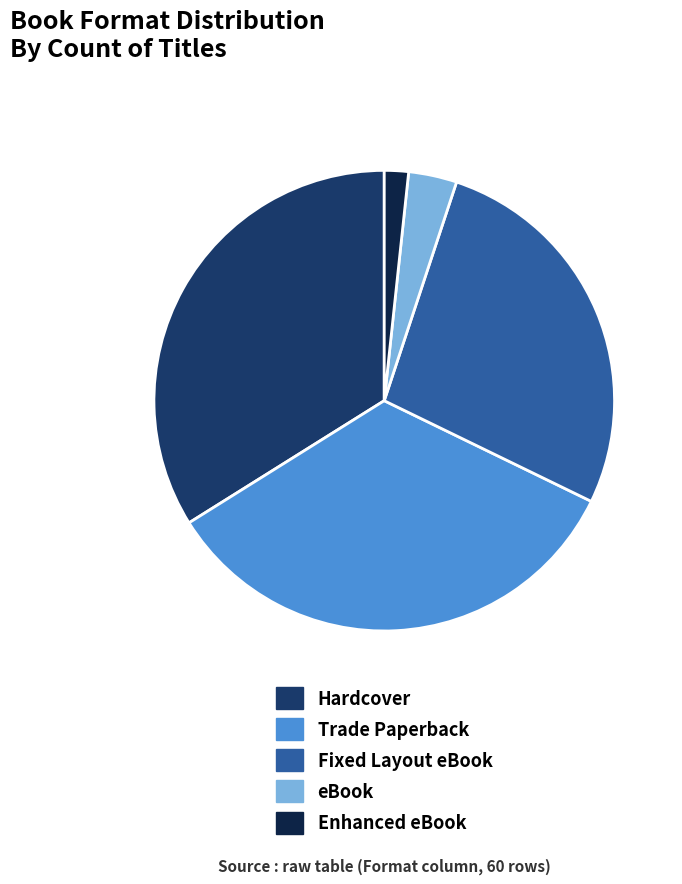

Is the sum of Hardcover and Enhanced eBook greater than half?

No